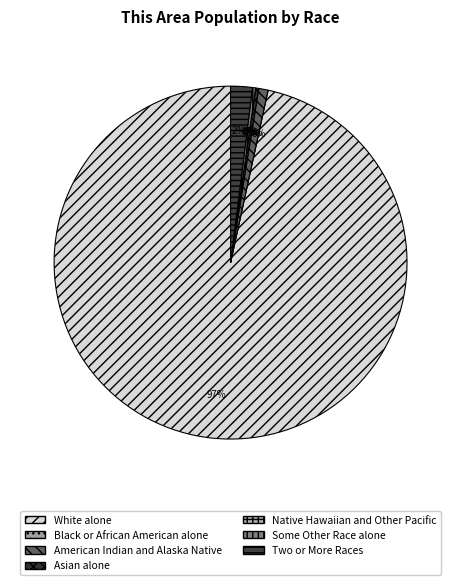

Between American Indian and Alaska Native and White alone, which is larger?

White alone